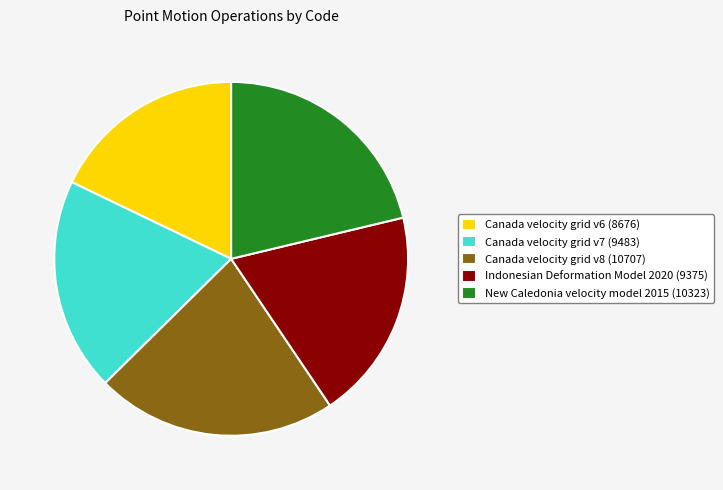

Which category has the smallest portion of the pie?

Canada velocity grid v6